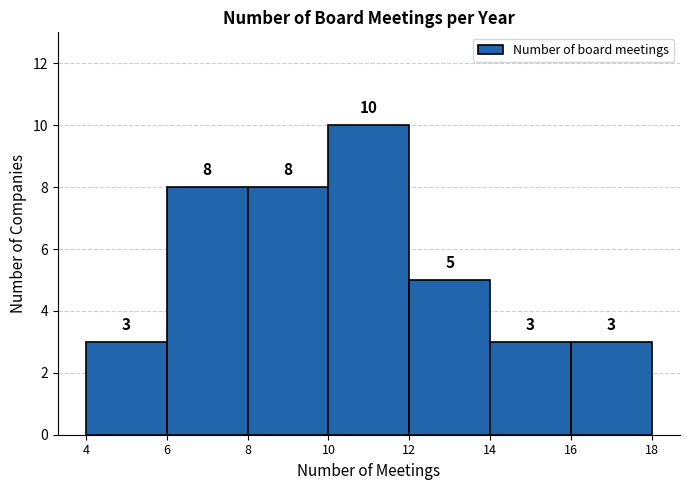

Reading left to right, list every bar in this chart as the range it spans on the x-axis followed by its height.

4 to 6: 3
6 to 8: 8
8 to 10: 8
10 to 12: 10
12 to 14: 5
14 to 16: 3
16 to 18: 3